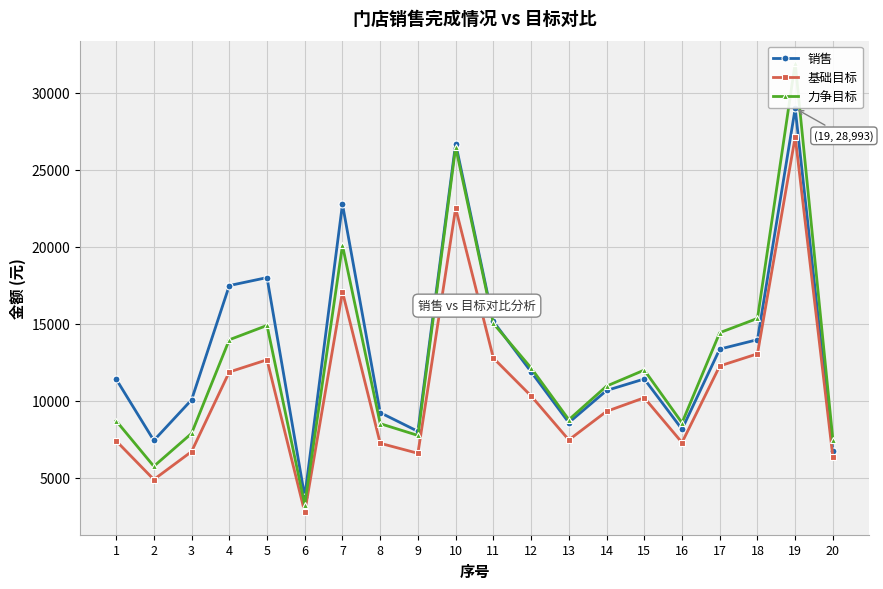

List the series in order of their peak value, highest first.

力争目标, 销售, 基础目标